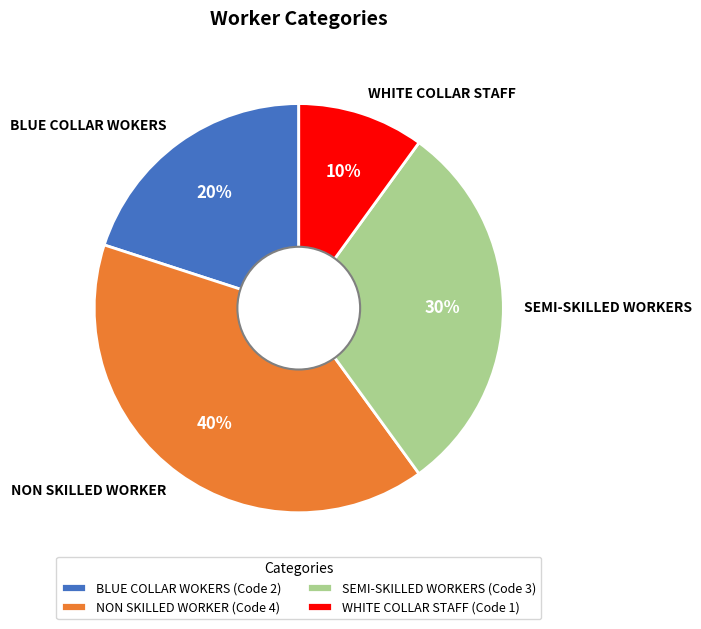

Is it true that WHITE COLLAR STAFF is 19% of the pie?

False